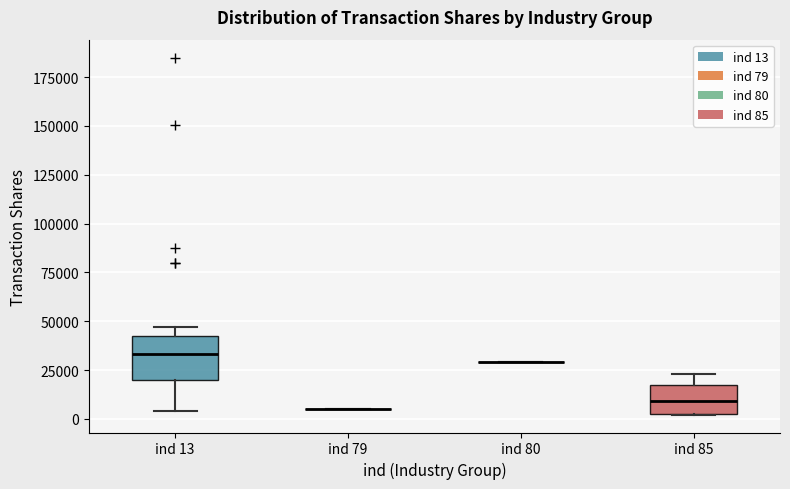

Where does the lower whisker of the box for ind 13 end on the y-axis? The values are not printed on the chart, so give them approximately, as read against the axis.

5000